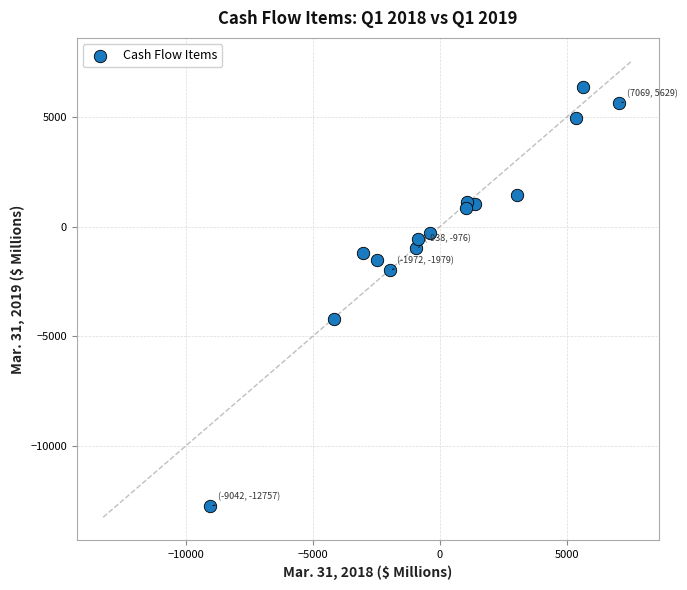

What is the range of Y values (max minus min)?

19127